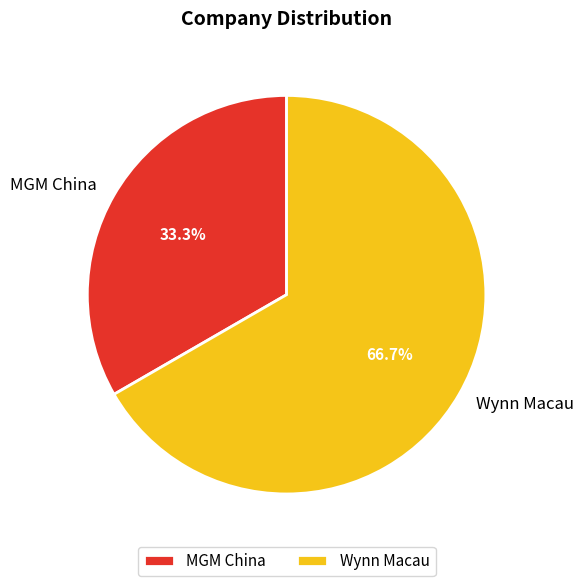

What is the ratio of the value at Wynn Macau to the value at MGM China?

2.0